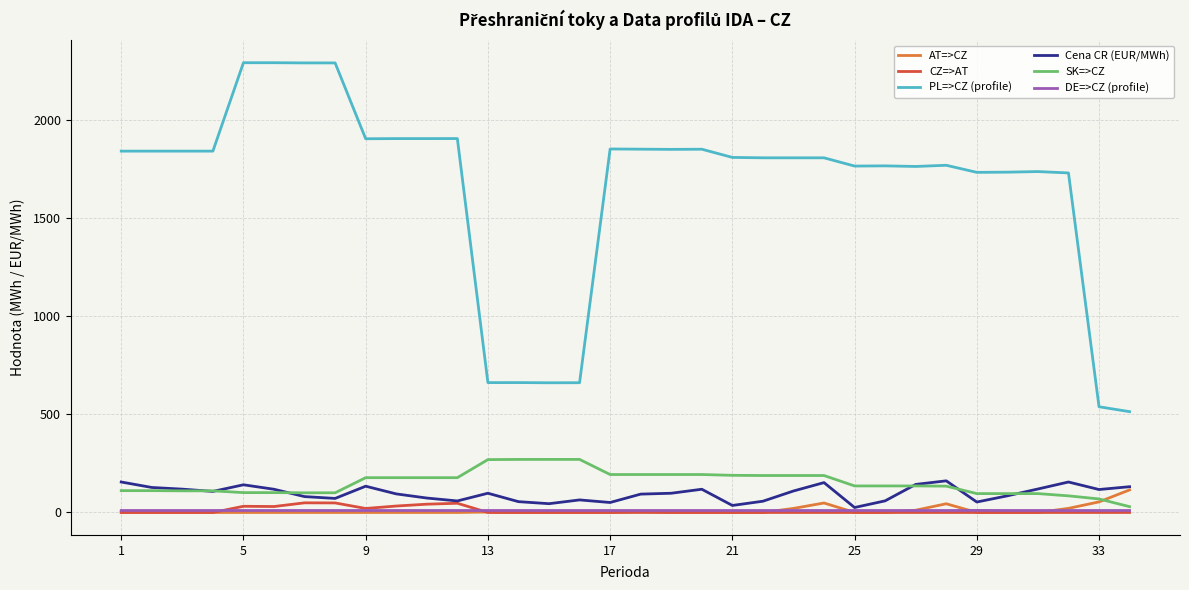

True or false: AT=>CZ and PL=>CZ (profile) intersect in this chart.

False